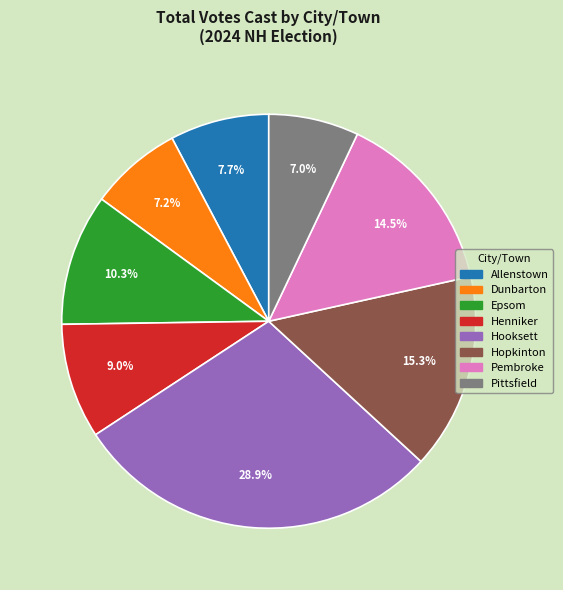

To the nearest percent, what portion does Pittsfield represent?

7%